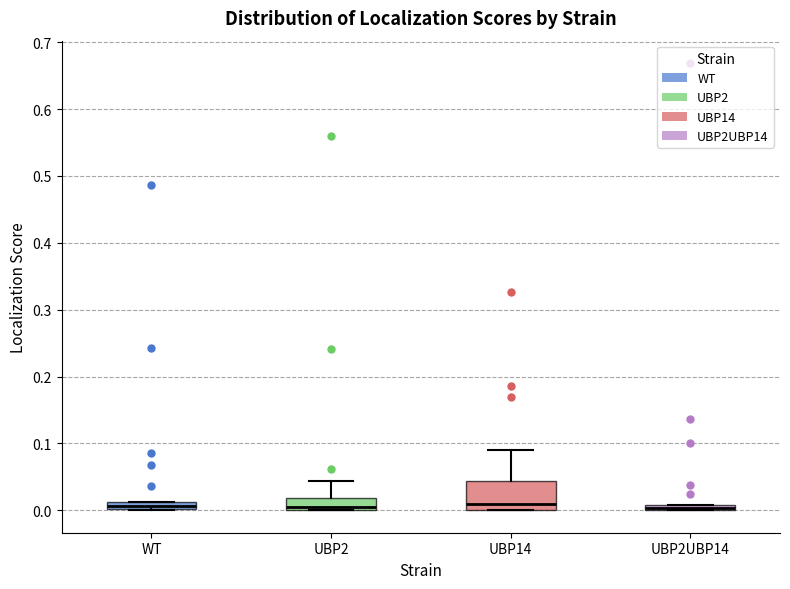

Which box is the tallest, from its lower edge to its upper edge?

UBP14